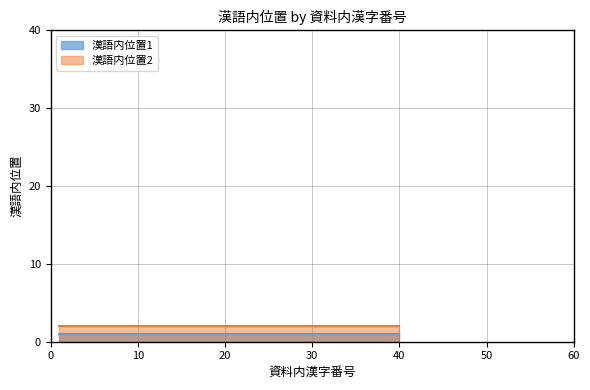

The 漢語内位置2 series shows 0 at 6. True or false?

False